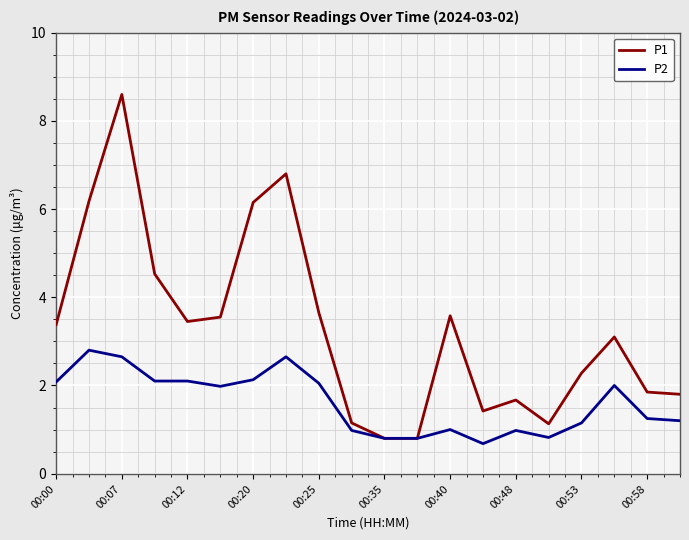

What is the minimum value shown in the chart?

0.7